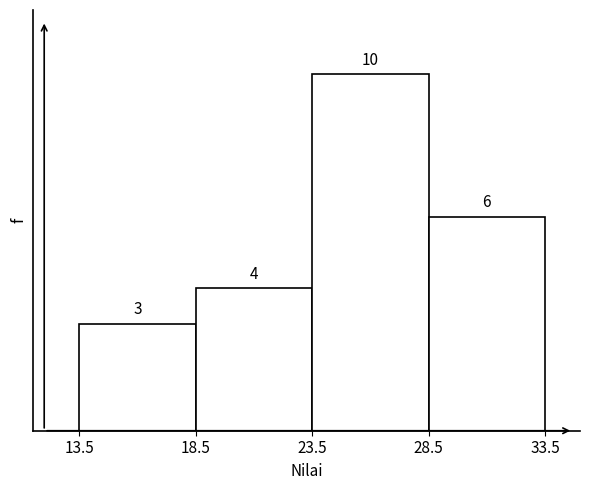

Over which range of the x-axis is the bar tallest?

23.5 to 28.5